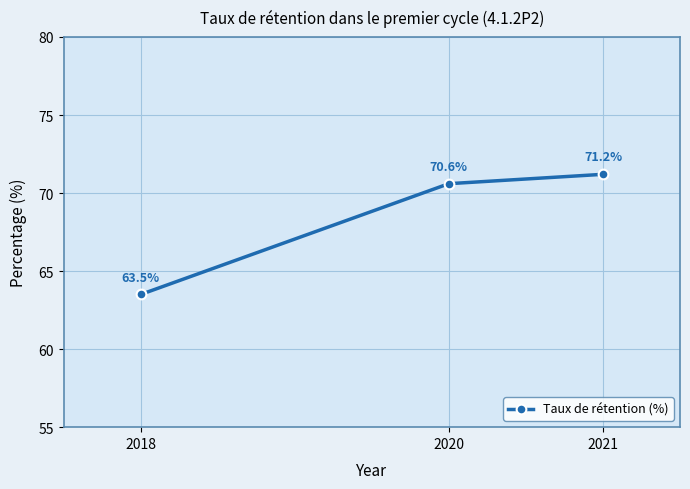

True or false: the data shows 34.6 at 2020.

False